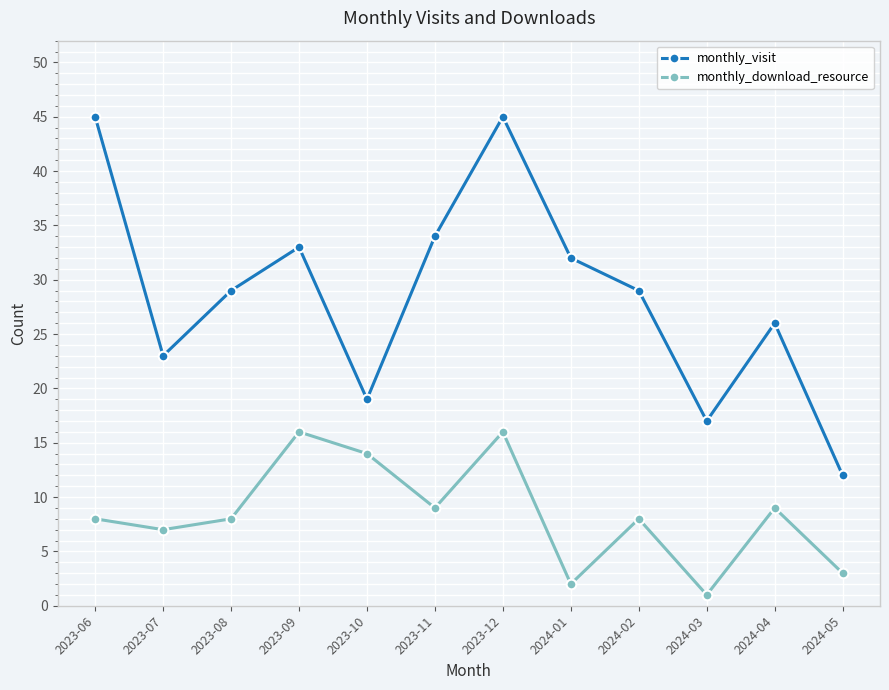

What position from the left is 2024-03?

10